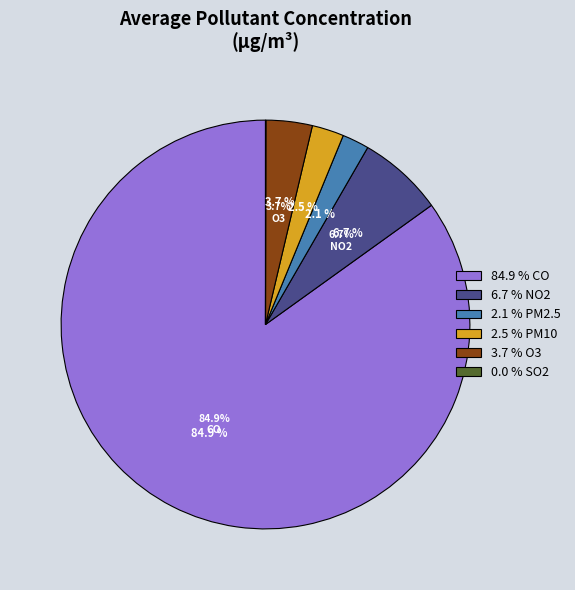

Which has a higher value, 34 or 15?

34